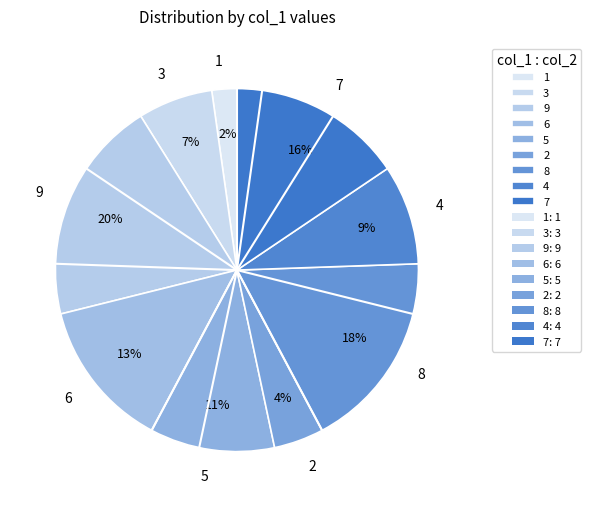

Between 8 and 4, which is larger?

8